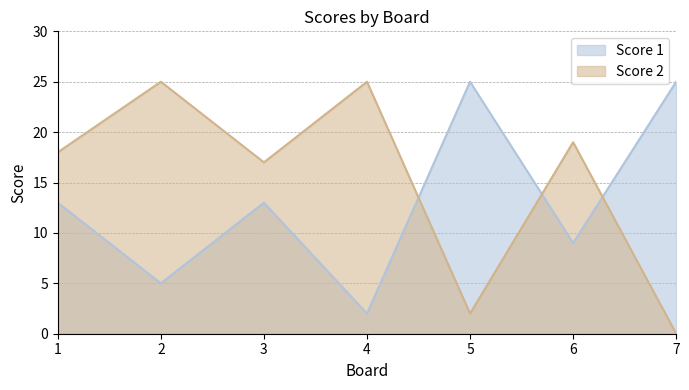

Does the chart display data point markers on the line(s)?

No